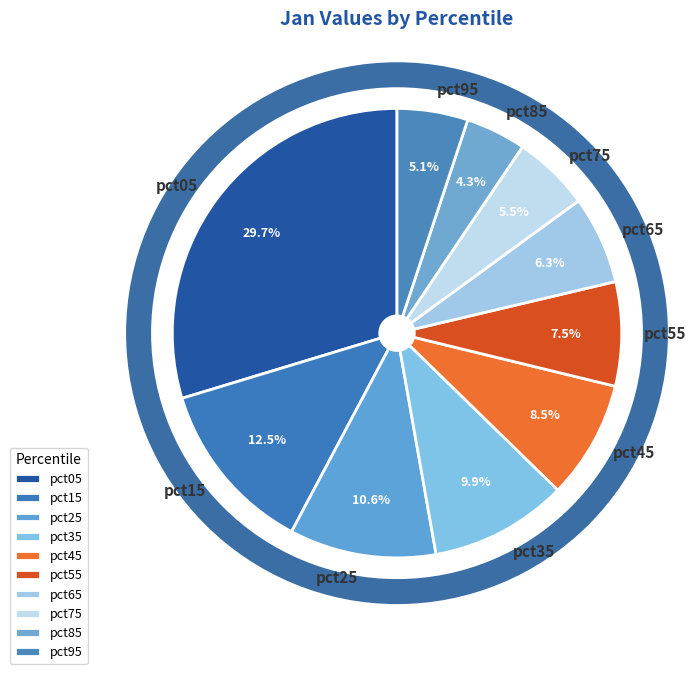

What percentage is the pct85 slice, to the nearest percent?

4%